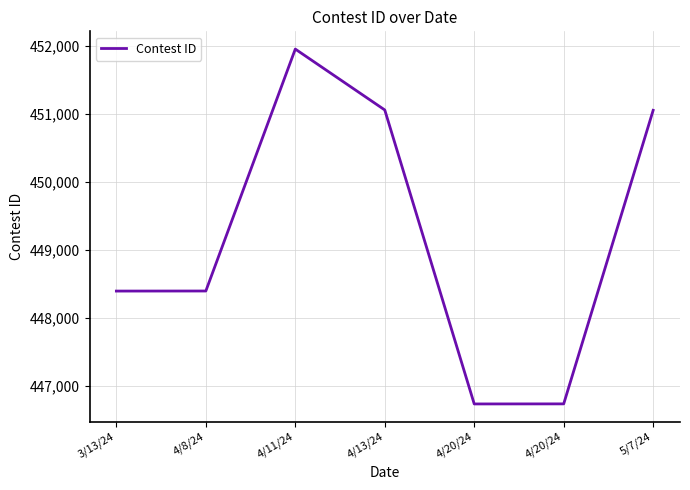

What is the sum of the values at 4/20/24 and 3/13/24?

895129